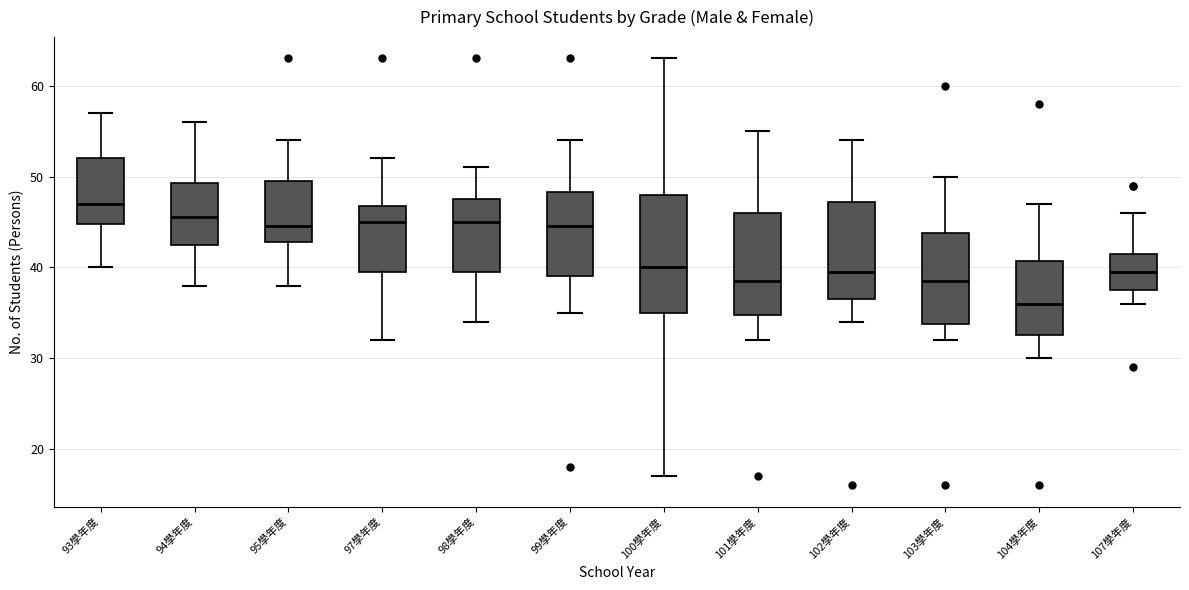

Which box has the lowest median line?

104學年度